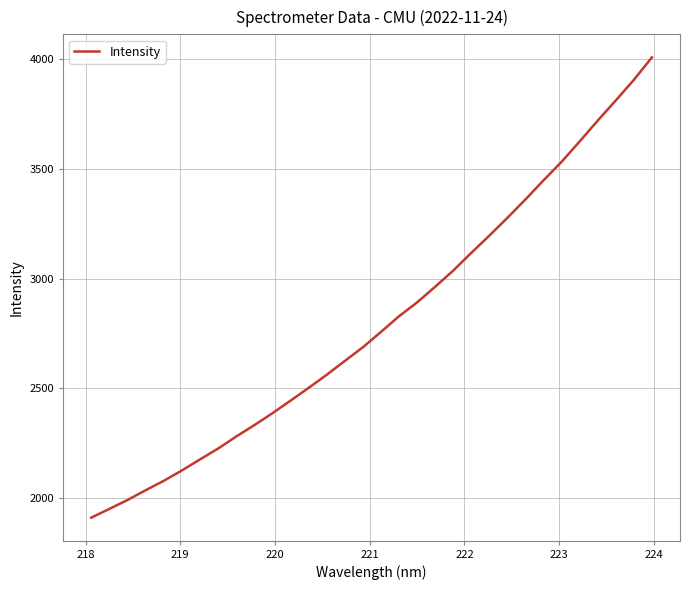

What is the maximum value shown in the chart?

4009.8